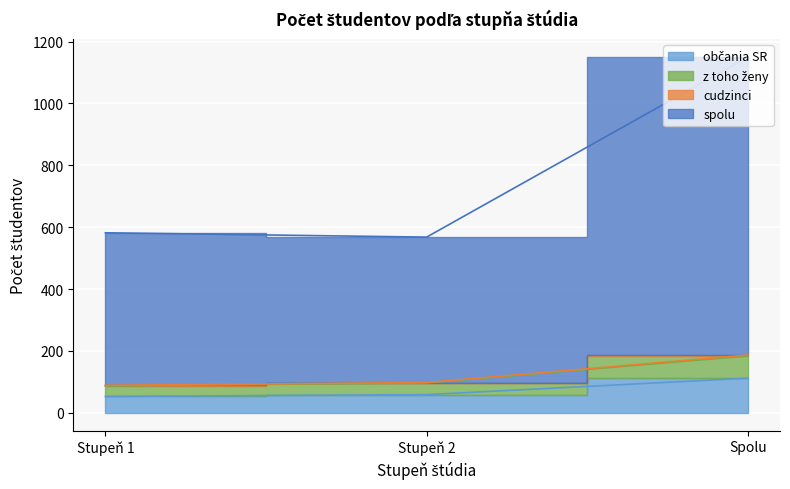

Where does the spolu series first go above 582?

Spolu